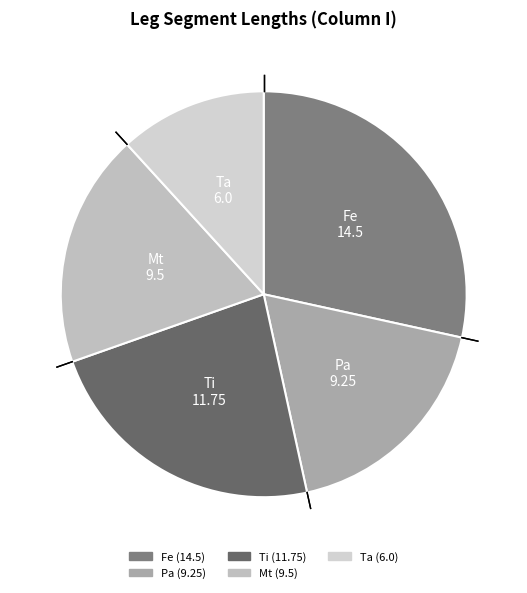

The Ti slice represents 23% of the pie. True or false?

True